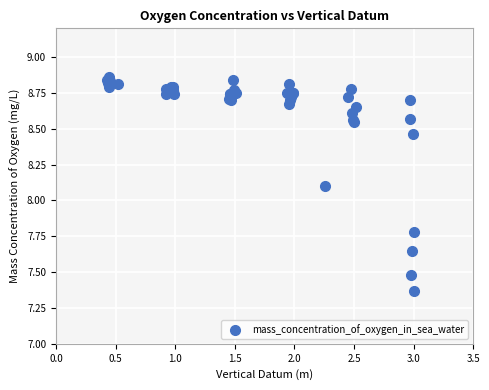

What Y value in the scatter plot is closest to 8?

8.1